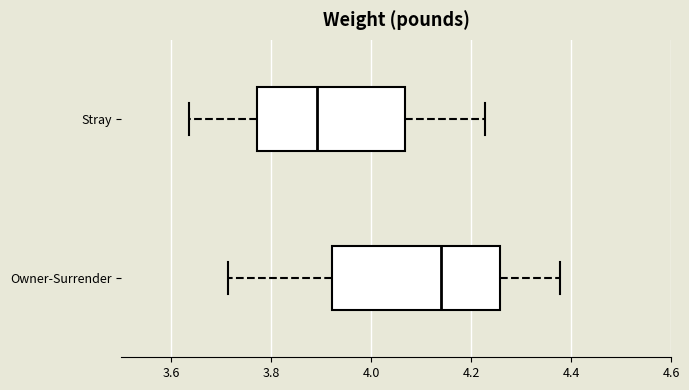

Which box is the widest, from its left edge to its right edge?

Owner-Surrender